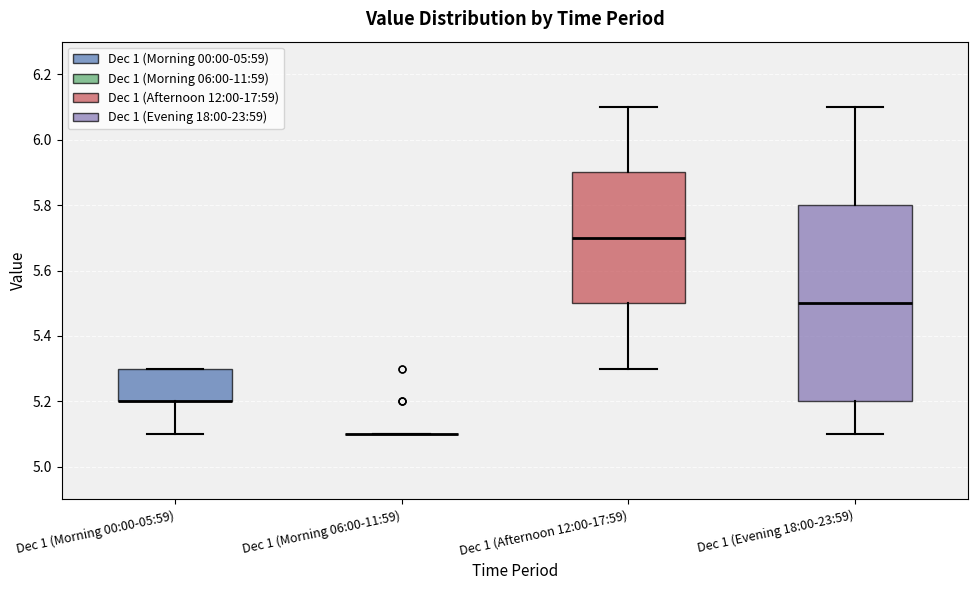

Reading left to right, read every box against the y-axis: the position of its median line, the range the box covers, and the ends of its whiskers. The values are not printed on the chart, so give them approximately, as read against the axis.

Dec 1 (Morning 00:00-05:59): median 5.2 (drawn on the box's lower edge), box 5.2 to 5.3, whiskers 5.1 to 5.3
Dec 1 (Morning 06:00-11:59): box collapsed to a line at 5.1, whiskers 5.1 to 5.1
Dec 1 (Afternoon 12:00-17:59): median 5.7, box 5.5 to 5.9, whiskers 5.3 to 6.1
Dec 1 (Evening 18:00-23:59): median 5.5, box 5.2 to 5.8, whiskers 5.1 to 6.1